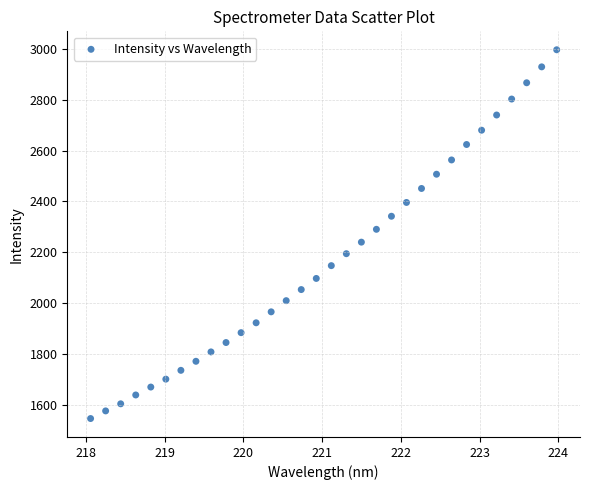

What is the range of X values (max minus min)?

5.9